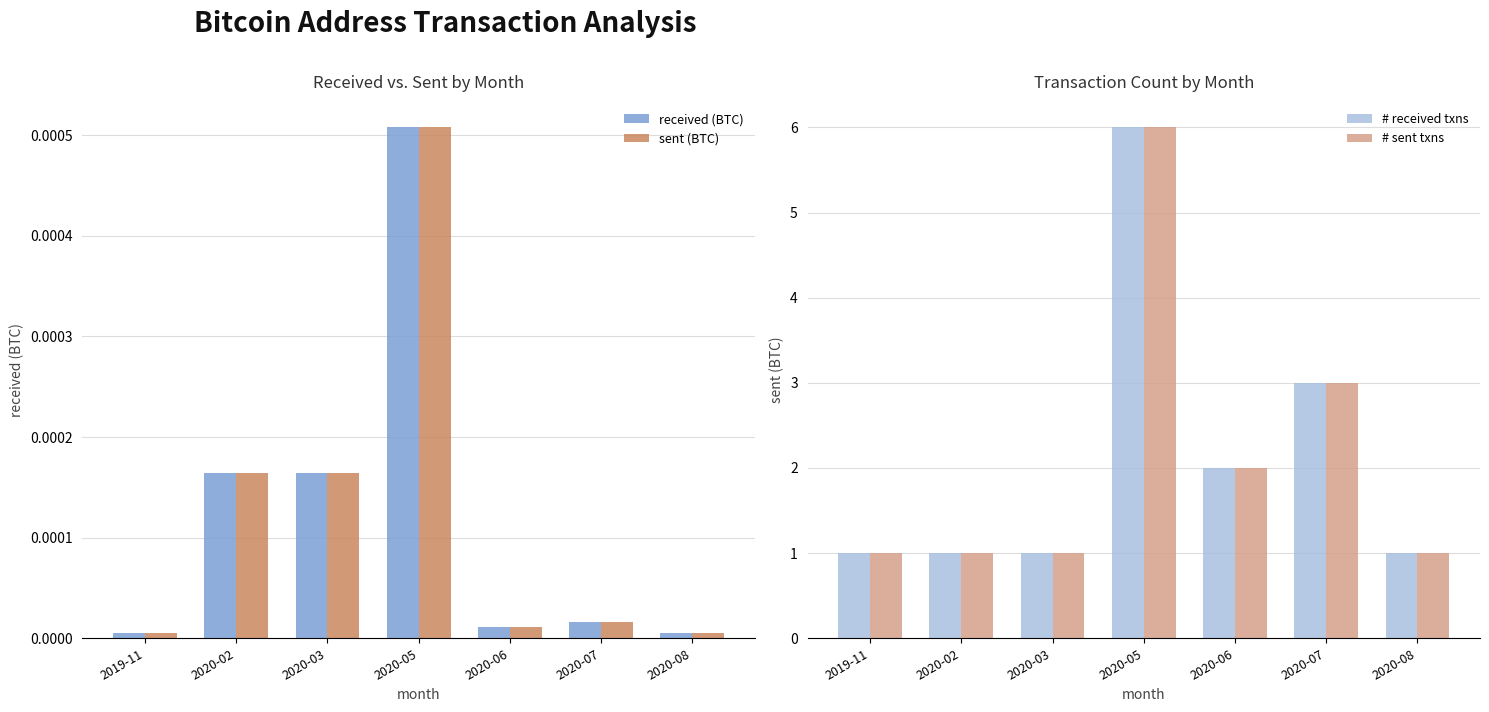

What is the spread (max minus min) of values at 2020-02?

1.0